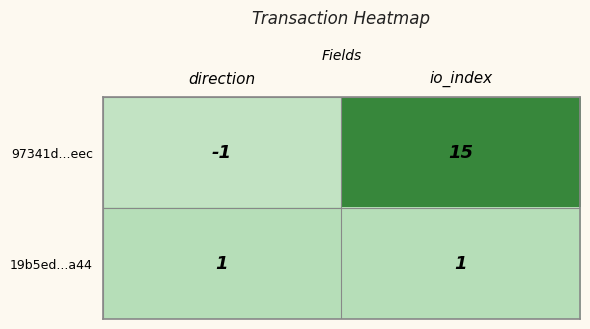

Count the number of categories in the chart.

2